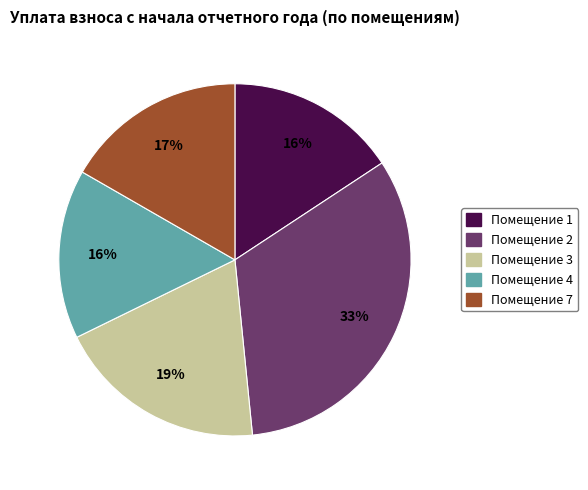

Count the number of slices in the pie.

5